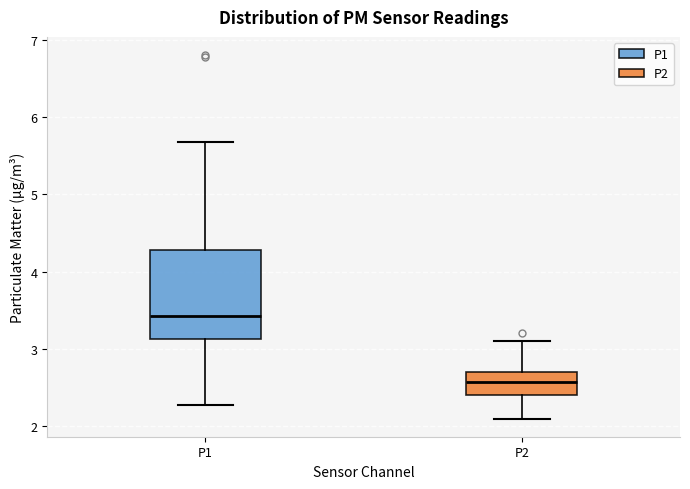

Which box is the tallest, from its lower edge to its upper edge?

P1